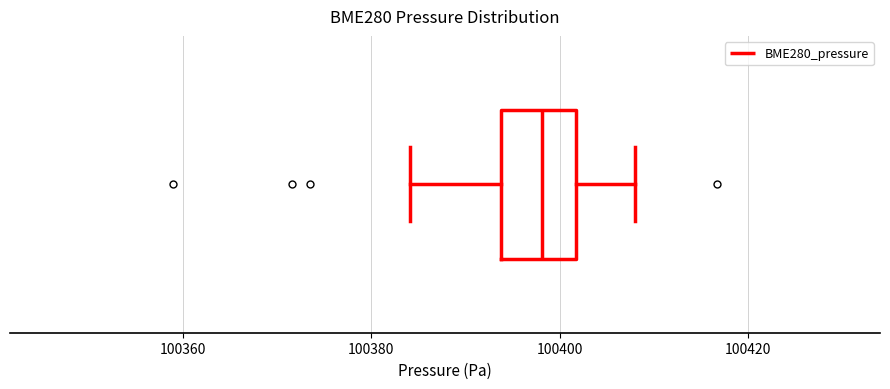

Transcribe this box plot: give where the median line is, the range the box spans, and where the two whiskers end, as read against the x-axis. The values are not printed on the chart, so give them approximately, as read against the axis.

median 100398, box 100394 to 100402, whiskers 100384 to 100408